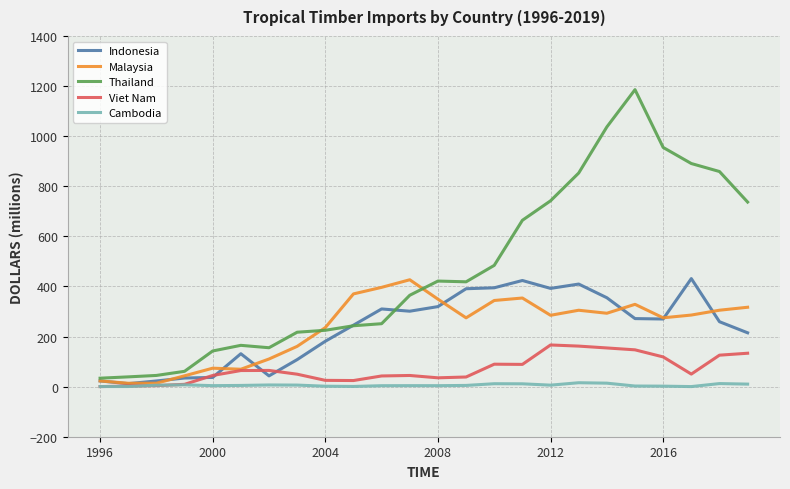

Which series has the largest total across all categories?

Thailand